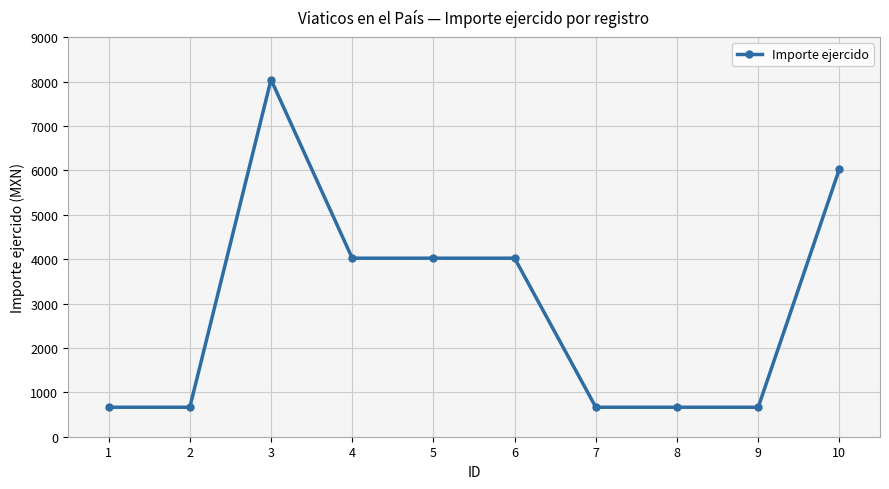

Is it true that the value at 7 is 663.9?

True